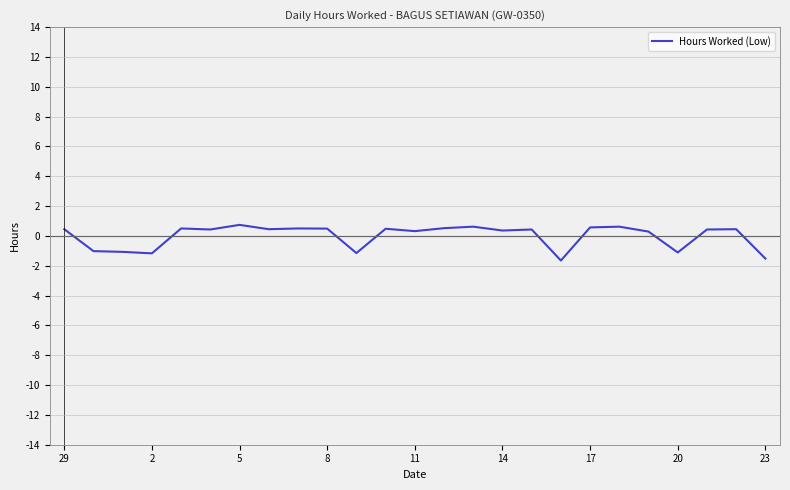

What is the difference between the maximum and minimum values?

2.4